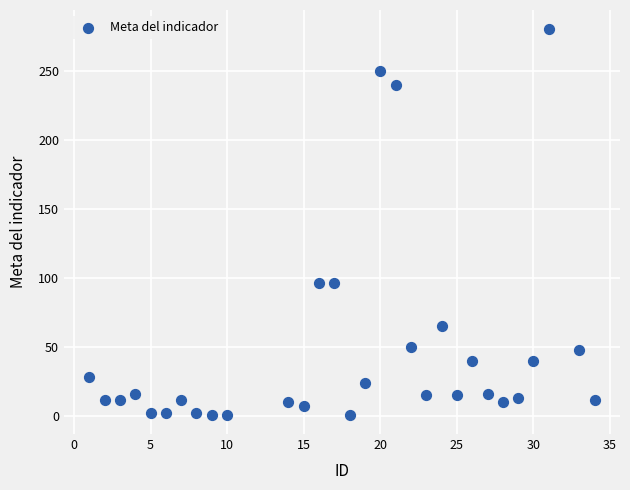

What is the range of X values (max minus min)?

33